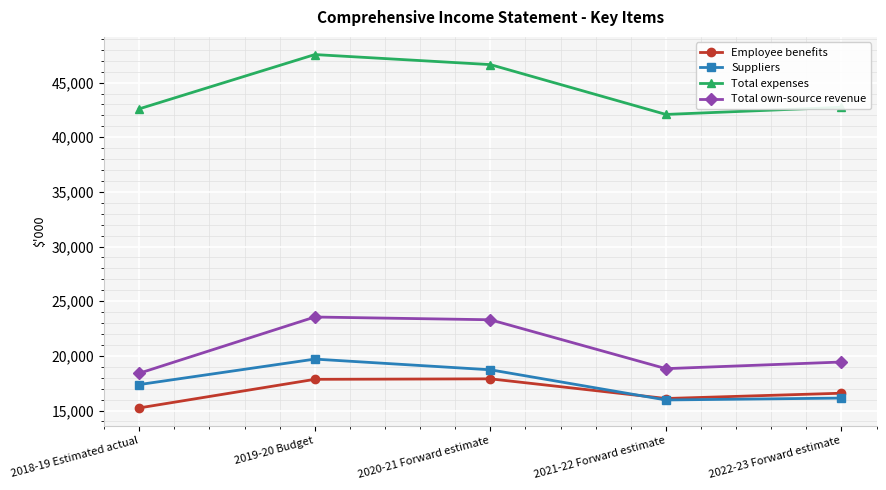

How many values in the Total expenses series are below 42745?

2